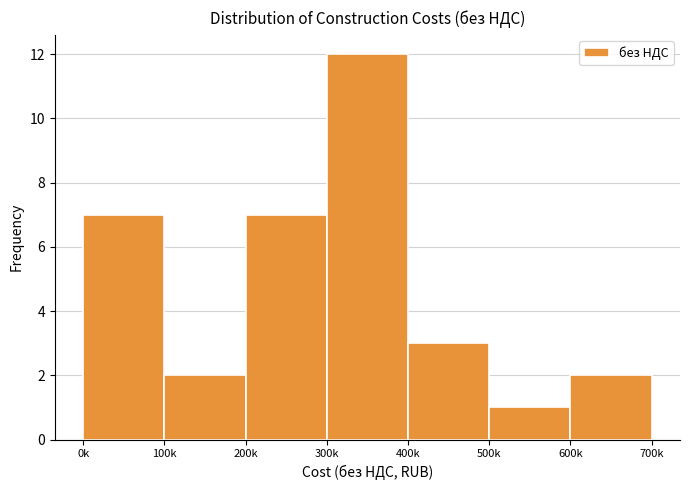

Reading left to right, transcribe all the data shown in this chart.

7	2	7	12	3	1	2